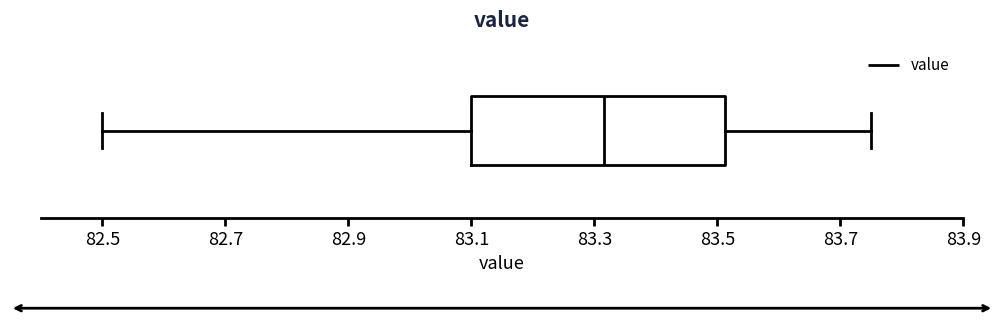

Where does the median line of the box sit on the x-axis? The values are not printed on the chart, so give them approximately, as read against the axis.

83.32